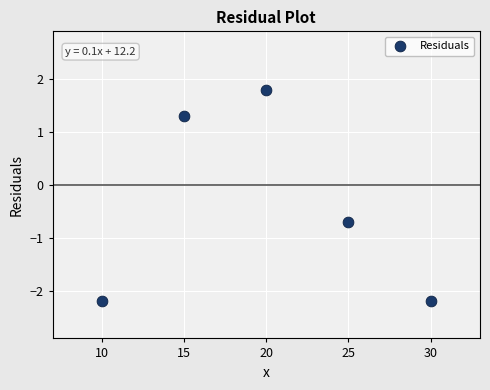

What Y value in the scatter plot is closest to 0?

-0.7